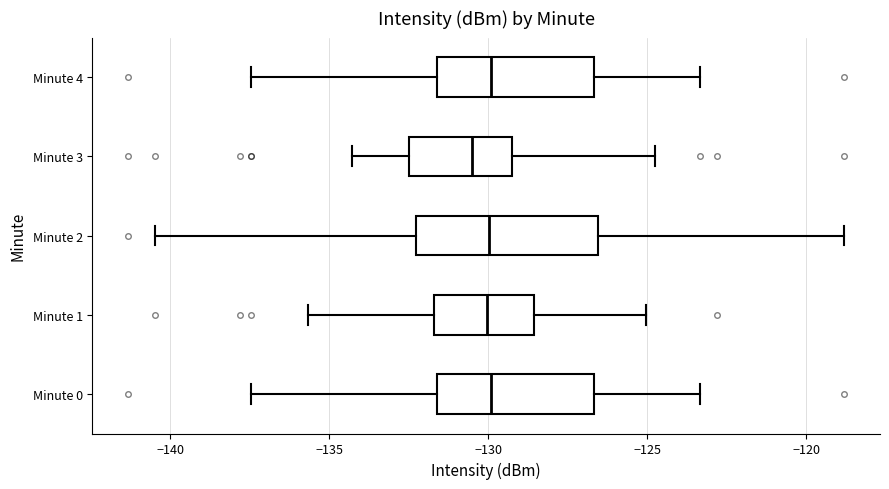

Comparing the boxes themselves (not the whiskers), which one is the widest?

Minute 2